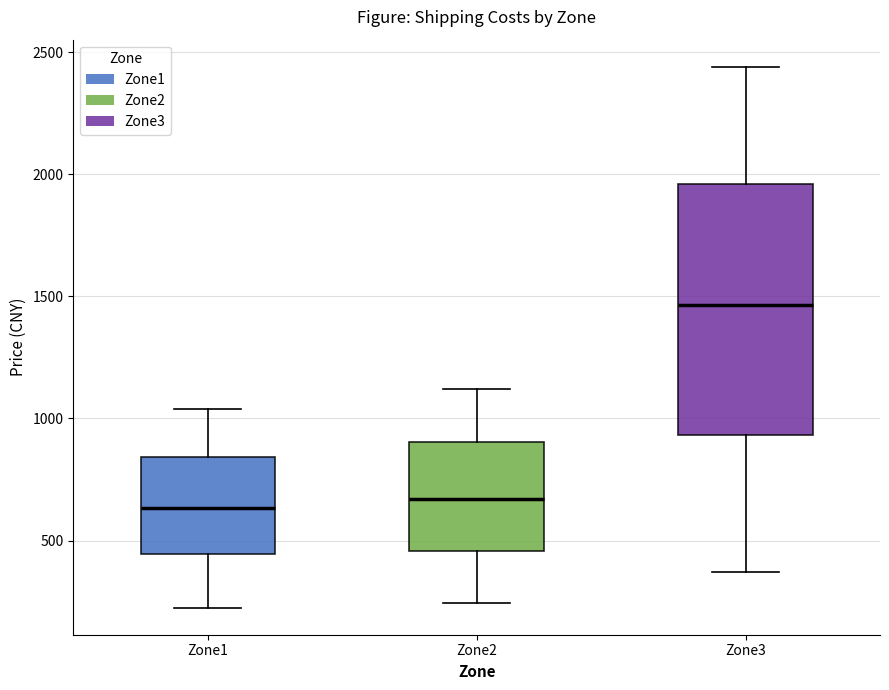

Where does the median line of the box for Zone3 sit on the y-axis? The values are not printed on the chart, so give them approximately, as read against the axis.

1450